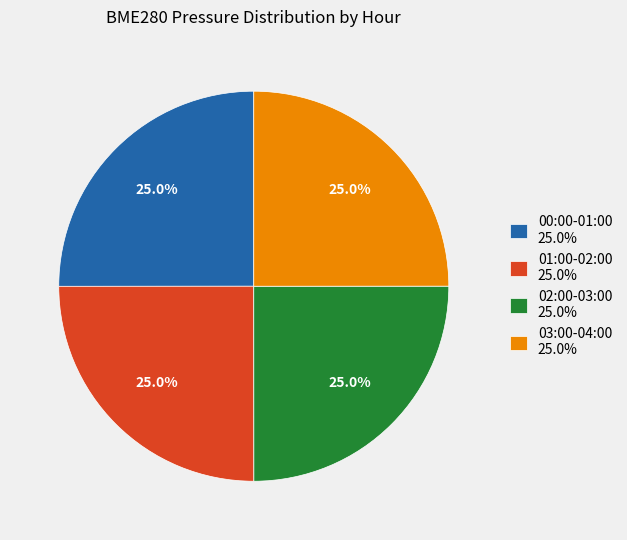

To the nearest percent, what is the average slice percentage?

25%